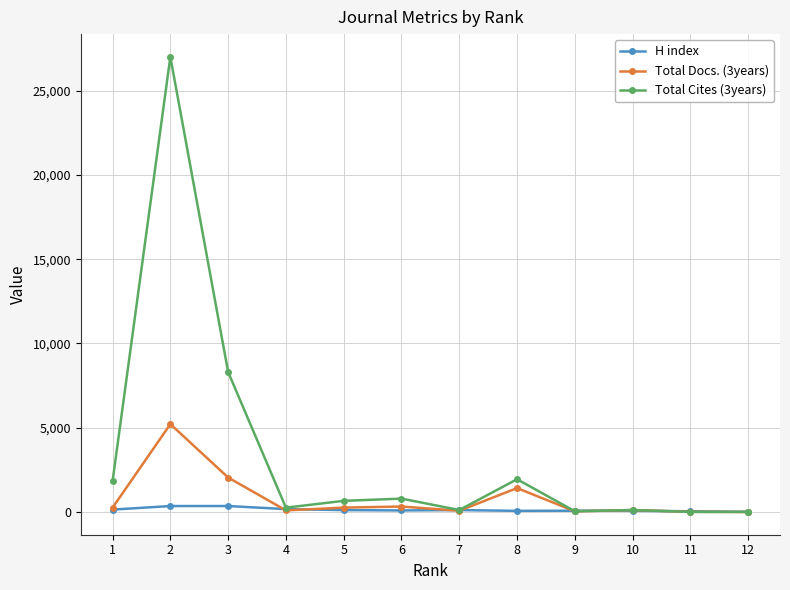

At how many categories does at least one series exceed 13441?

1